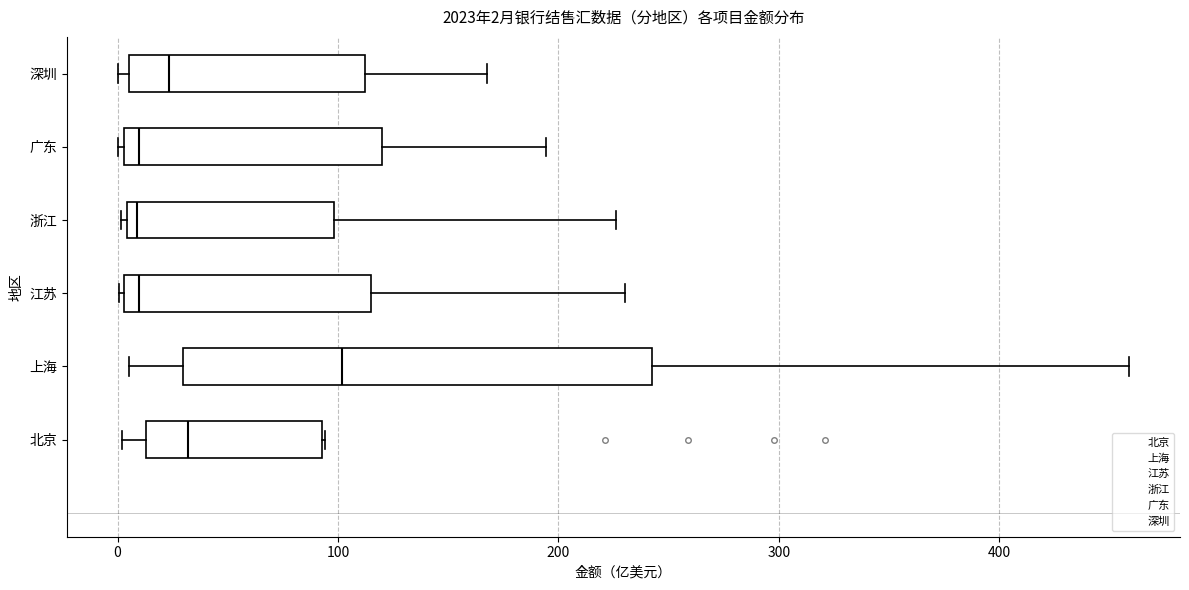

Comparing the boxes themselves (not the whiskers), which one is the widest?

上海